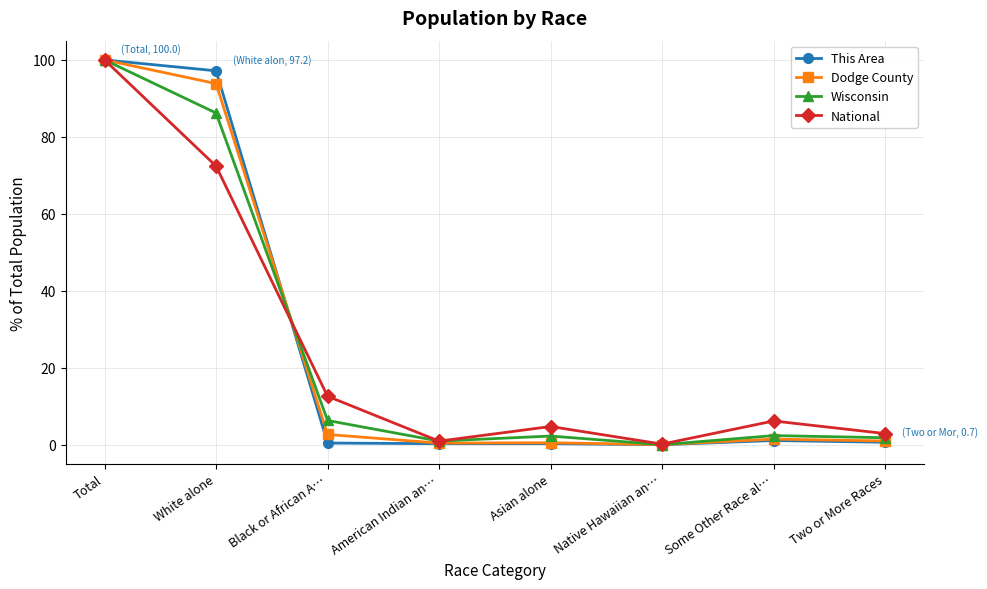

What are all the series names shown in the legend?

This Area, Dodge County, Wisconsin, National